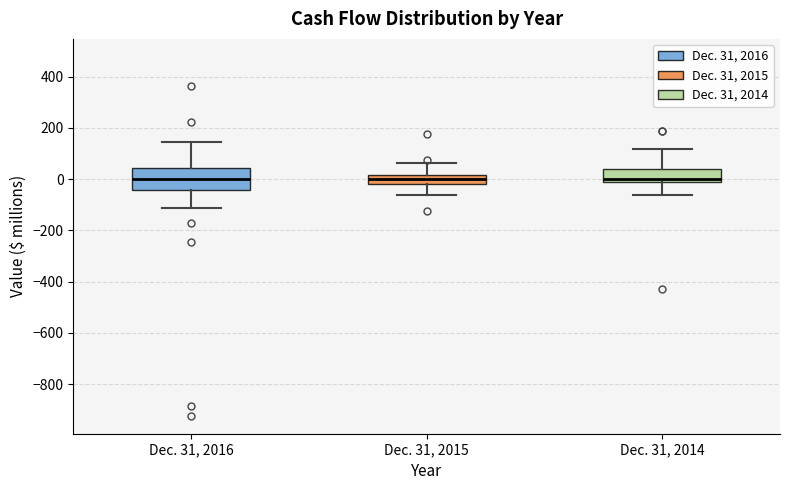

Reading left to right, read every box against the y-axis: the position of its median line, the range the box covers, and the ends of its whiskers. The values are not printed on the chart, so give them approximately, as read against the axis.

Dec. 31, 2016: median 0, box -40 to 40, whiskers -120 to 140
Dec. 31, 2015: median 0, box -20 to 20, whiskers -60 to 60
Dec. 31, 2014: median 0, box -20 to 40, whiskers -60 to 120